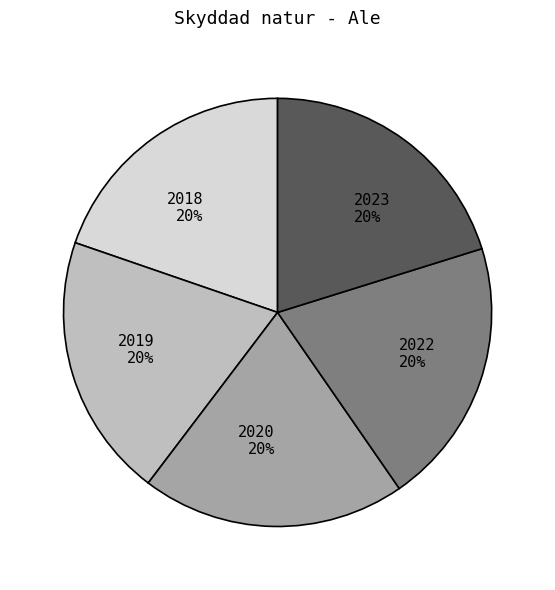

Do 2019 20% and 2022 20% together represent more than half of the pie?

No